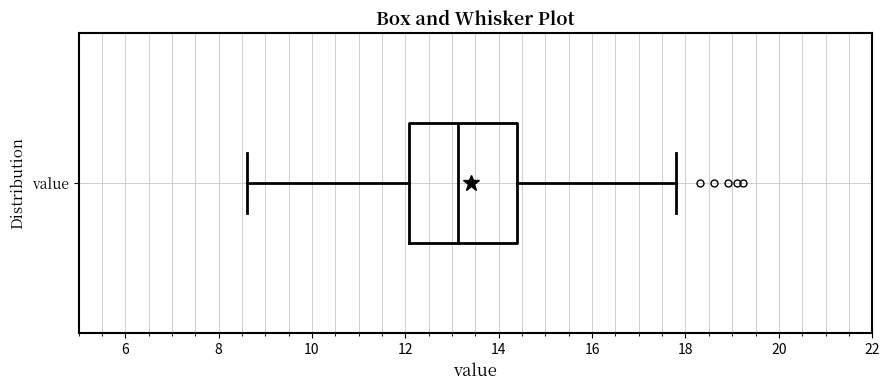

Read this box plot against the x-axis: the position of the median line, the range covered by the box, and the ends of both whiskers. The values are not printed on the chart, so give them approximately, as read against the axis.

median 13.2, box 12.0 to 14.4, whiskers 8.6 to 17.8